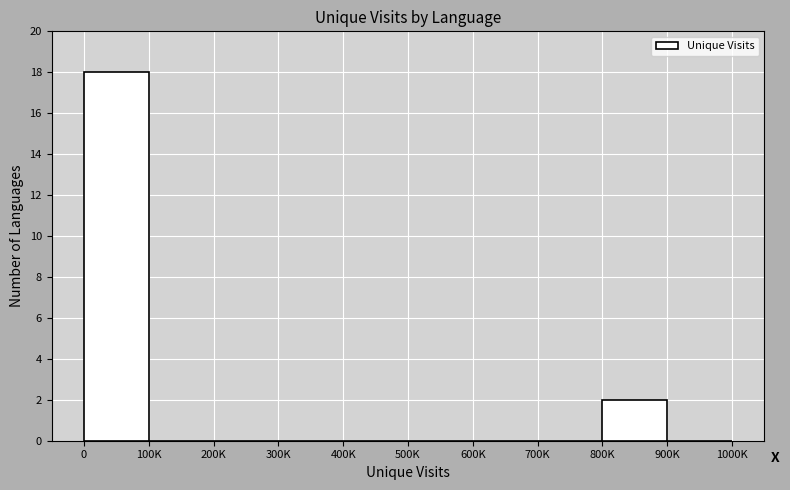

Reading left to right, list all the values displayed in this chart.

0=18	100K=0	200K=0	300K=0	400K=0	500K=0	600K=0	700K=0	800K=2	900K=0